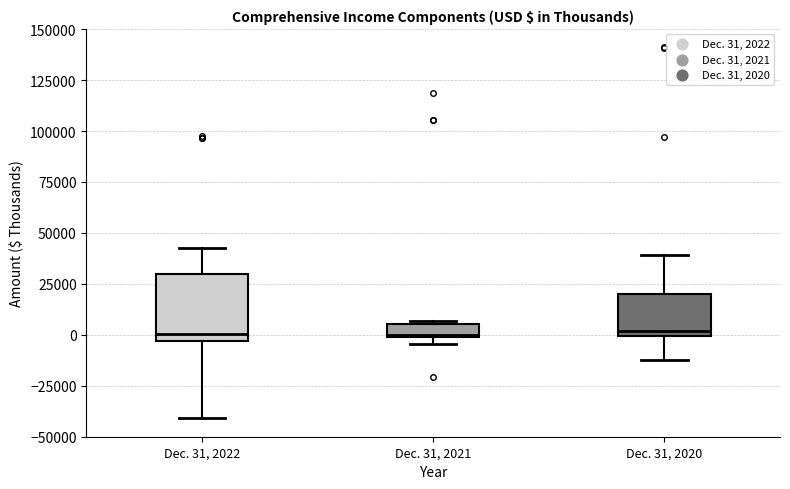

Where is the upper edge of the box for Dec. 31, 2021 on the y-axis? The values are not printed on the chart, so give them approximately, as read against the axis.

5000